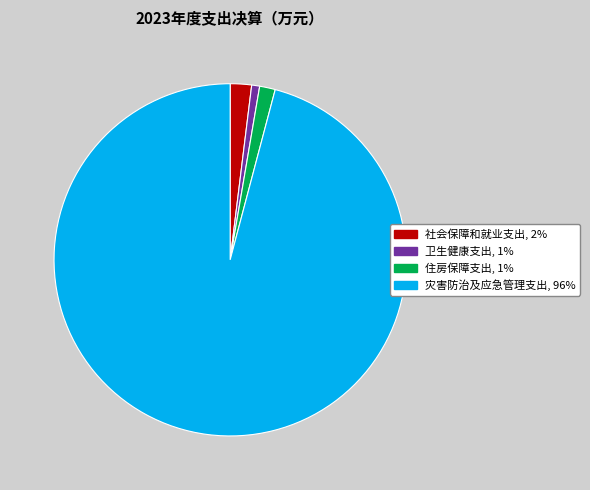

Is 住房保障支出, 1% the majority of the pie?

No